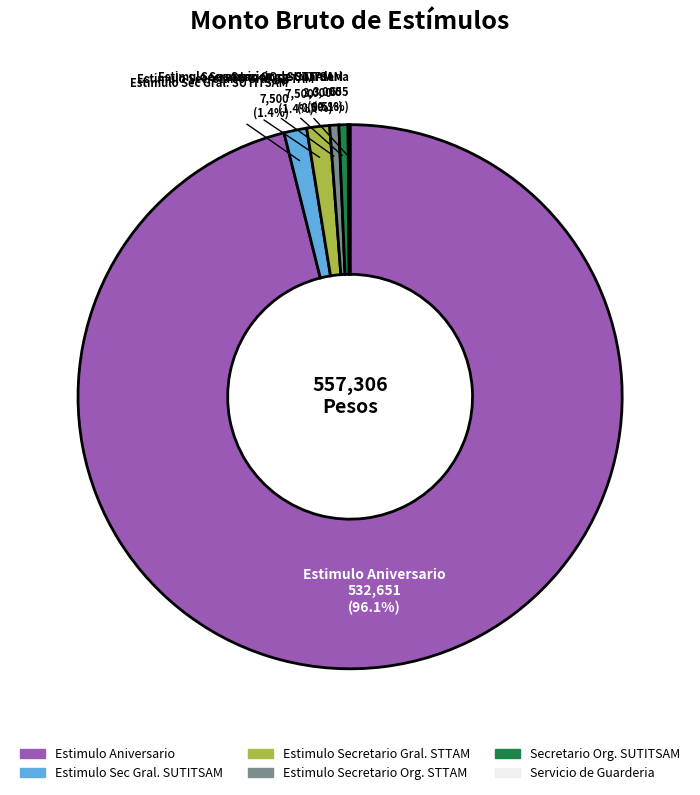

To the nearest percent, what percentage of the pie is Estimulo Aniversario?

96%